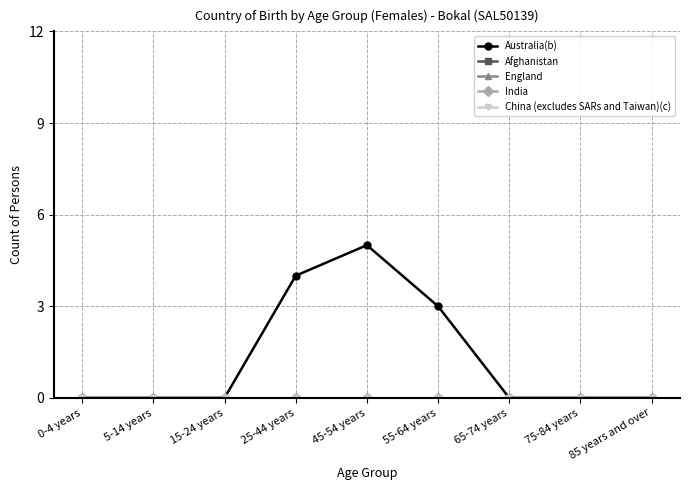

Is the value of China (excludes SARs and Taiwan)(c) at 15-24 years greater than the value of Australia(b) at 15-24 years?

No